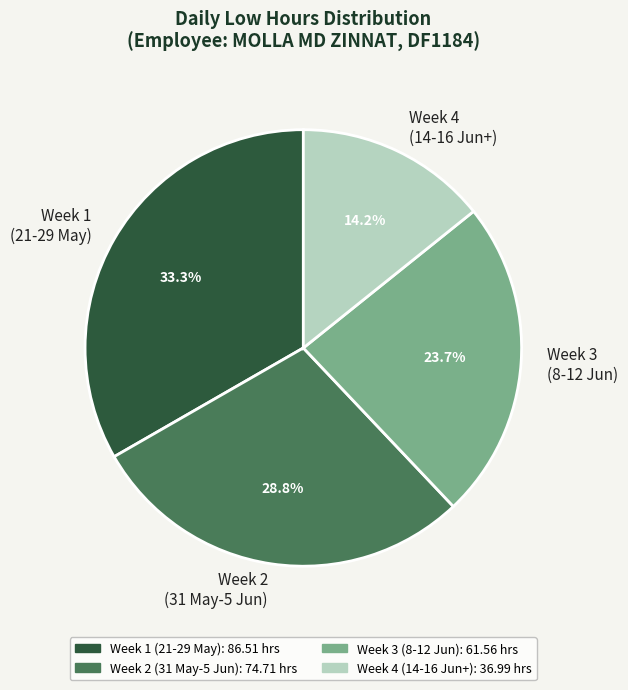

Which slice is the largest?

Week 1 (21-29 May)